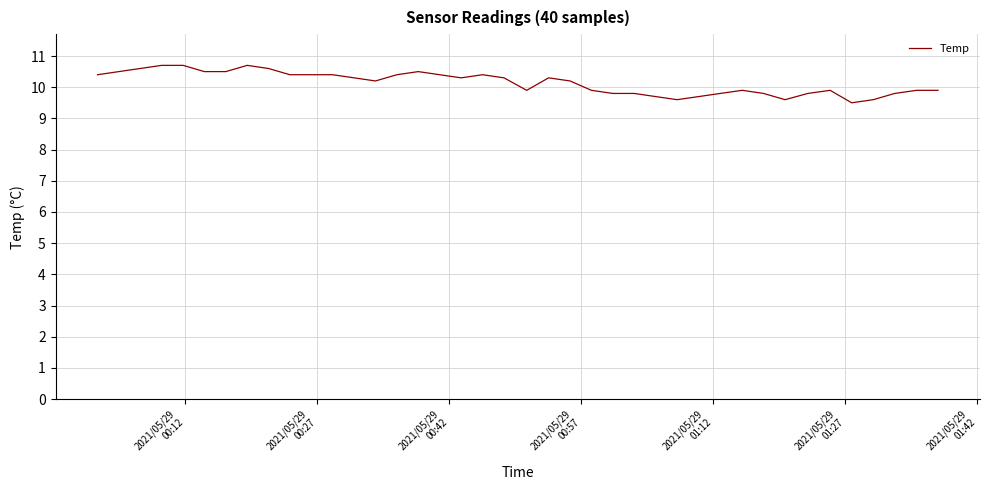

What is the minimum value shown in the chart?

9.5